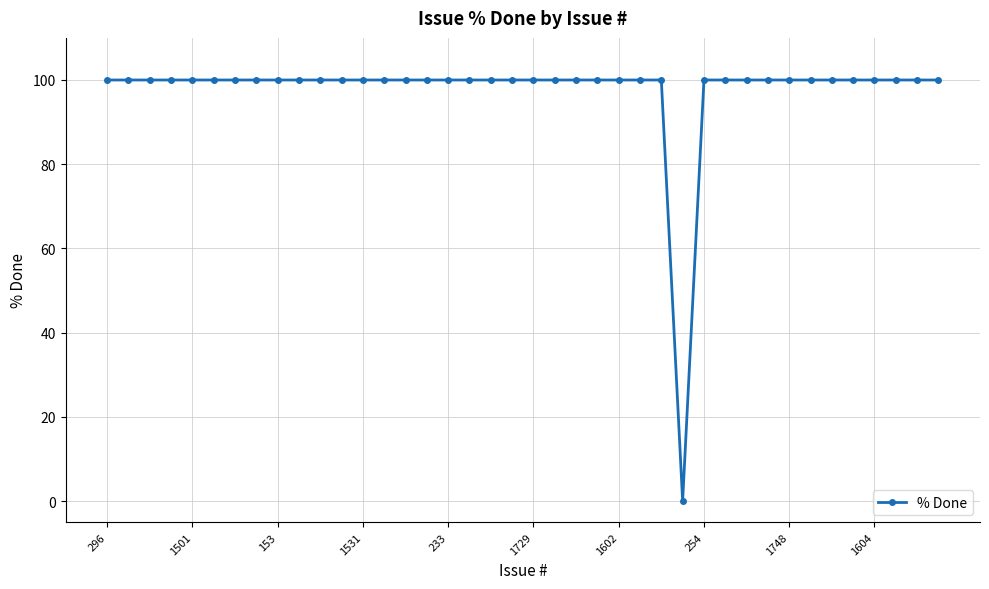

How many data points does each series have?

40